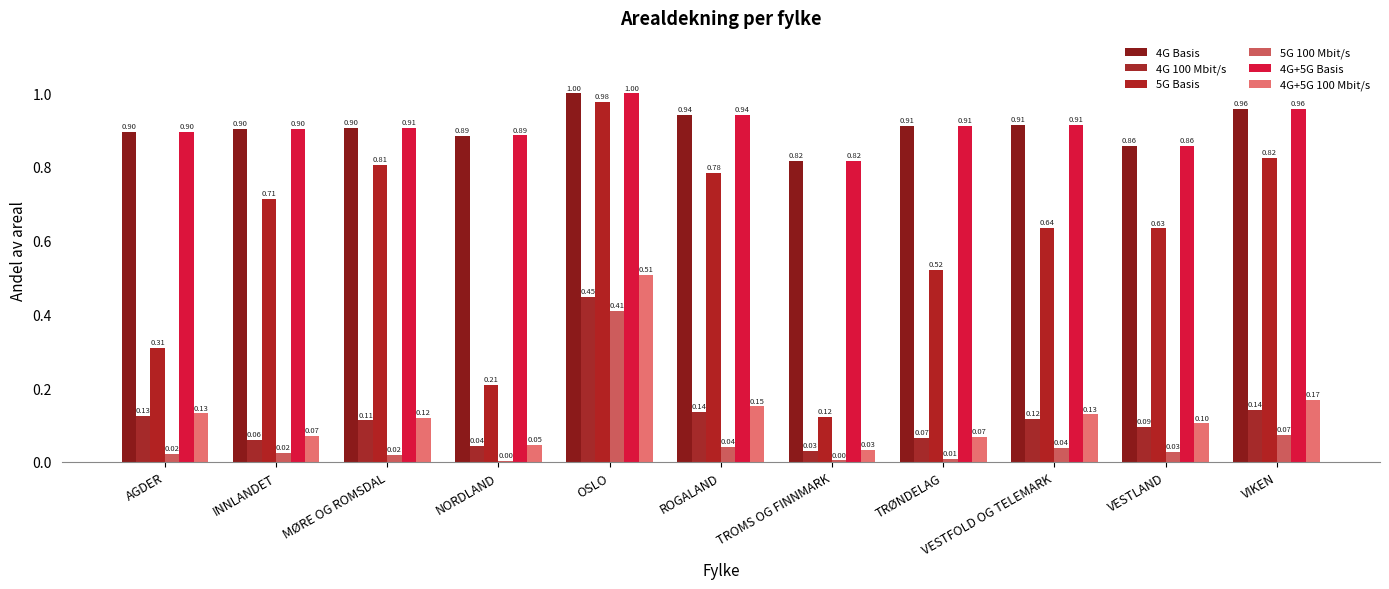

What is the average value of the 5G 100 Mbit/s series?

0.1